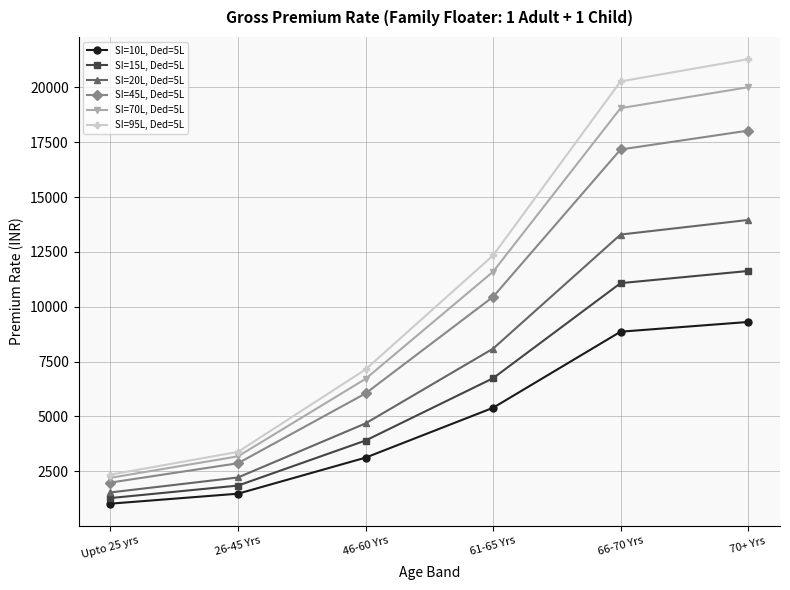

True or false: SI=95L, Ded=5L has more than 0 interior local peaks.

False